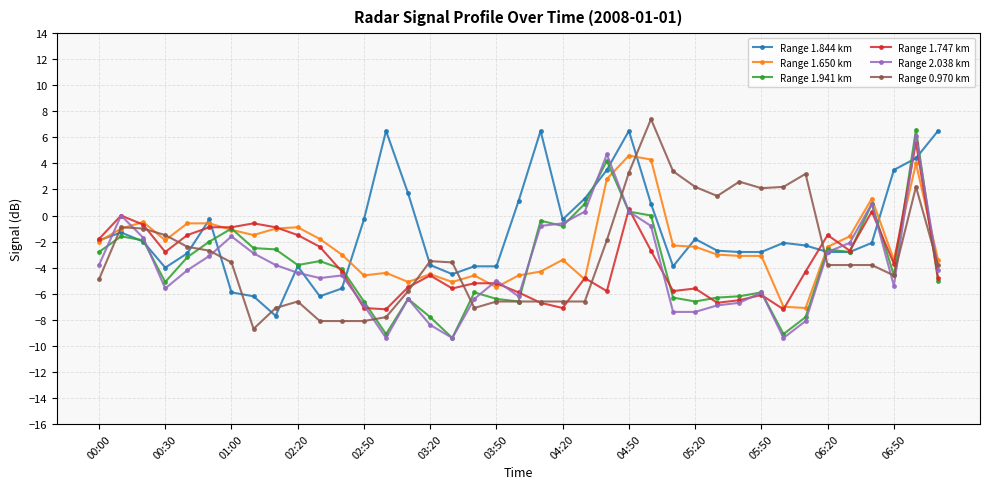

True or false: Range 1.747 km has more than 0 interior local peaks.

True